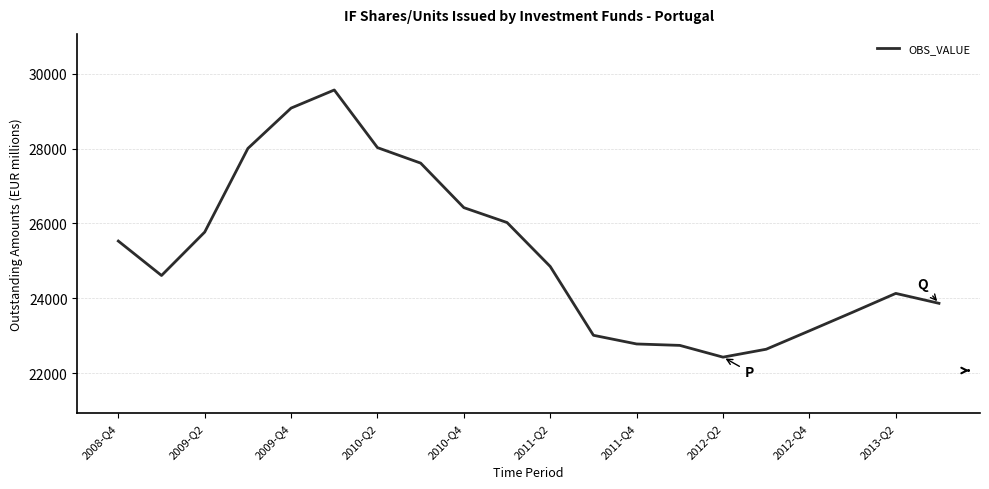

What is the minimum value shown in the chart?

22426.3